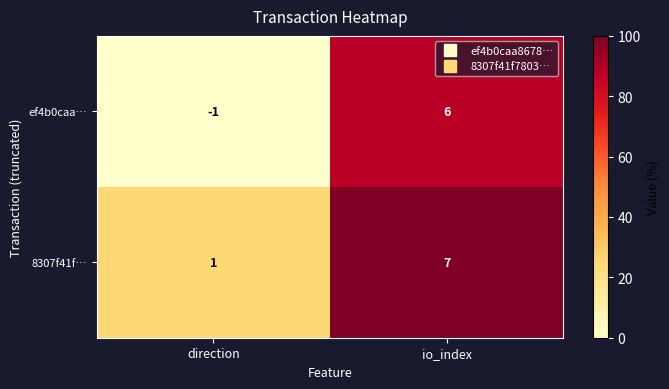

What is the sum of the ef4b0caa… values at direction and io_index?

5